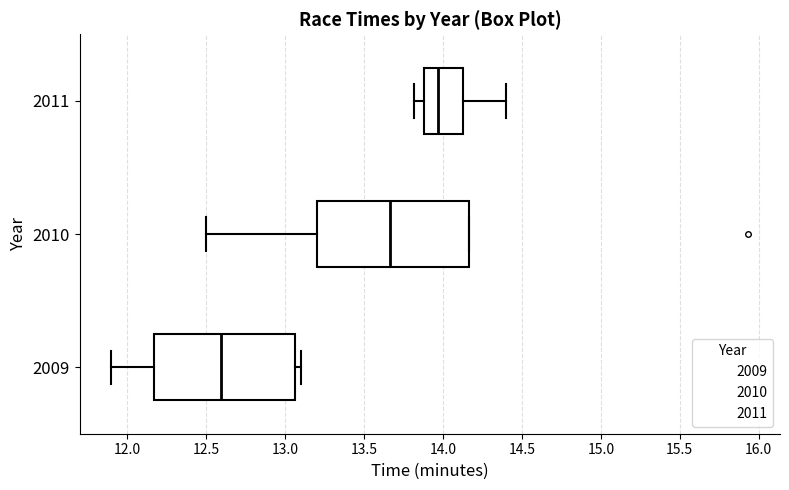

Comparing the boxes themselves (not the whiskers), which one is the widest?

2010